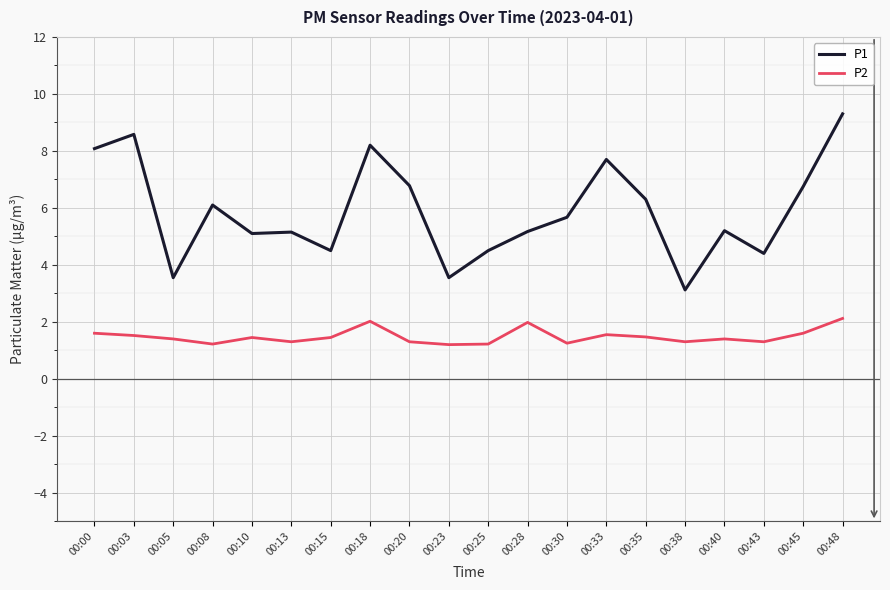

What is the maximum value shown in the chart?

9.3